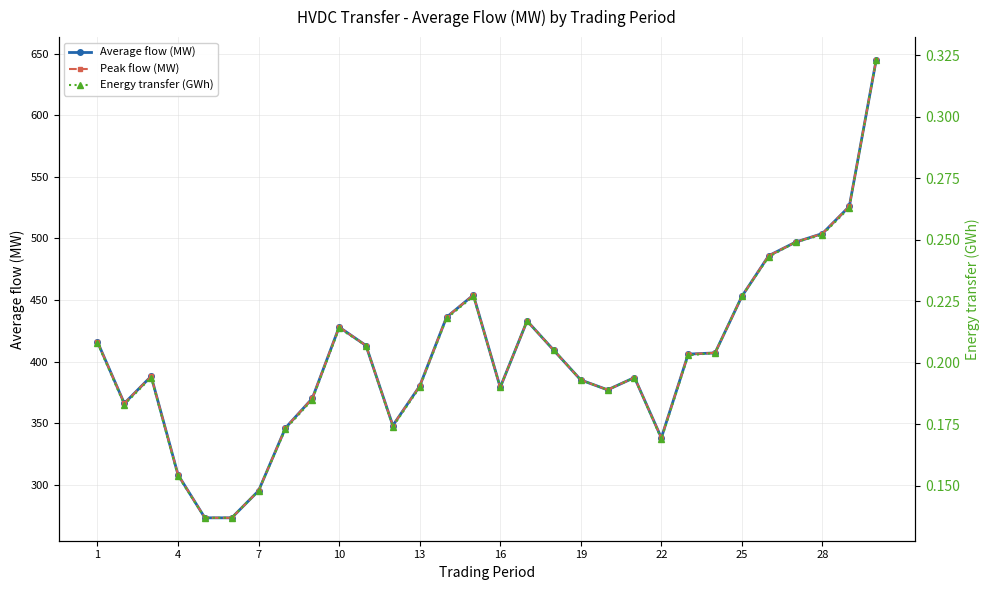

Is this an area chart (filled region under the line)?

No